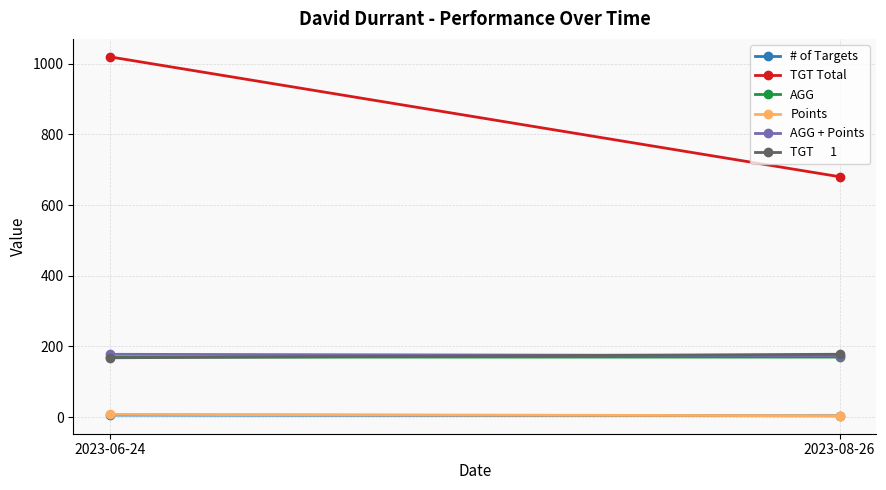

Which series has the largest total across all categories?

TGT Total